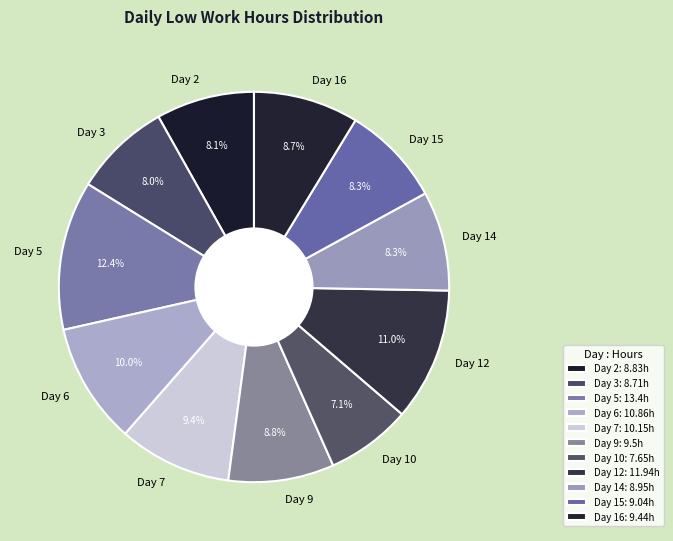

Does Day 14 account for over 50% of the chart?

No